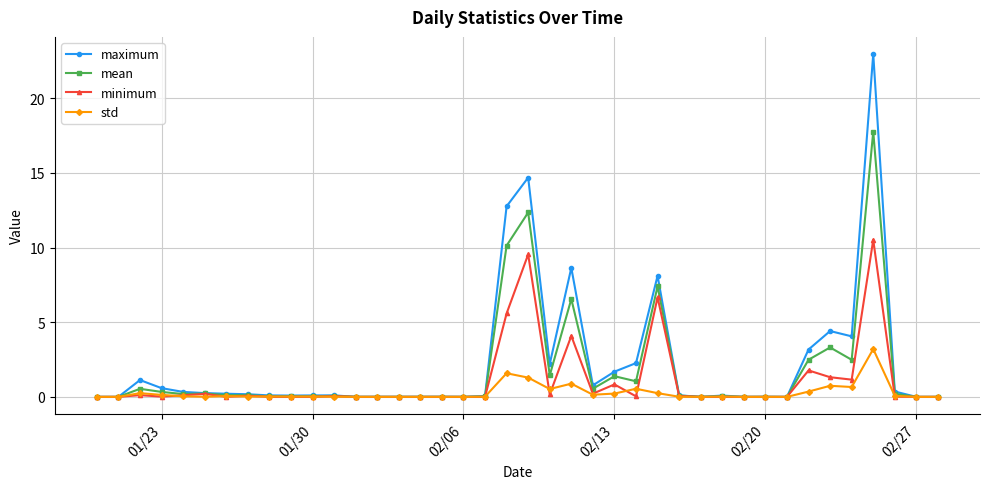

What are all the series names shown in the legend?

maximum, mean, minimum, std